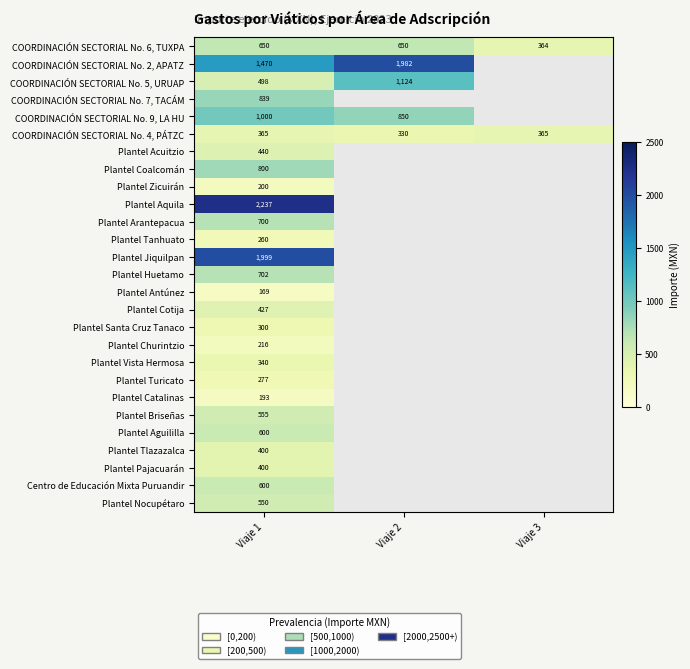

The Plantel Aquila series shows 3772 at Viaje 1. True or false?

False